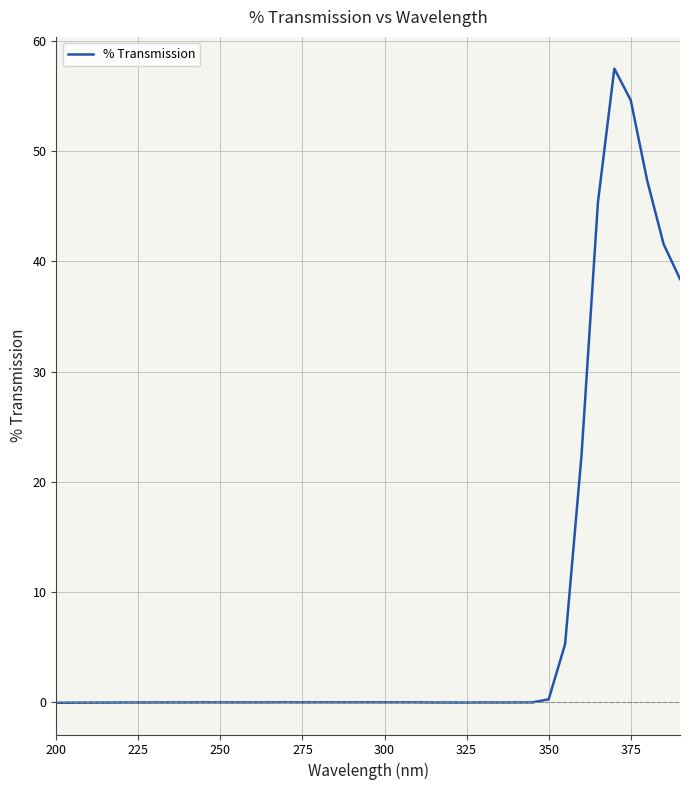

What is the greatest value displayed?

57.5